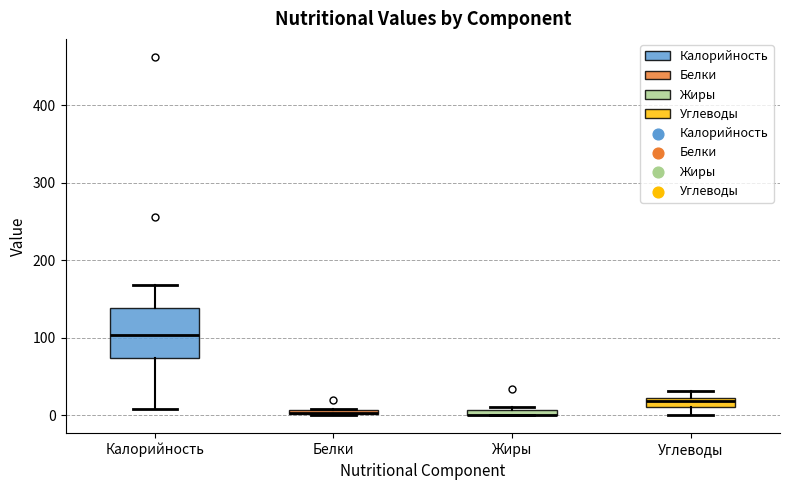

Which box is the tallest, from its lower edge to its upper edge?

Калорийность